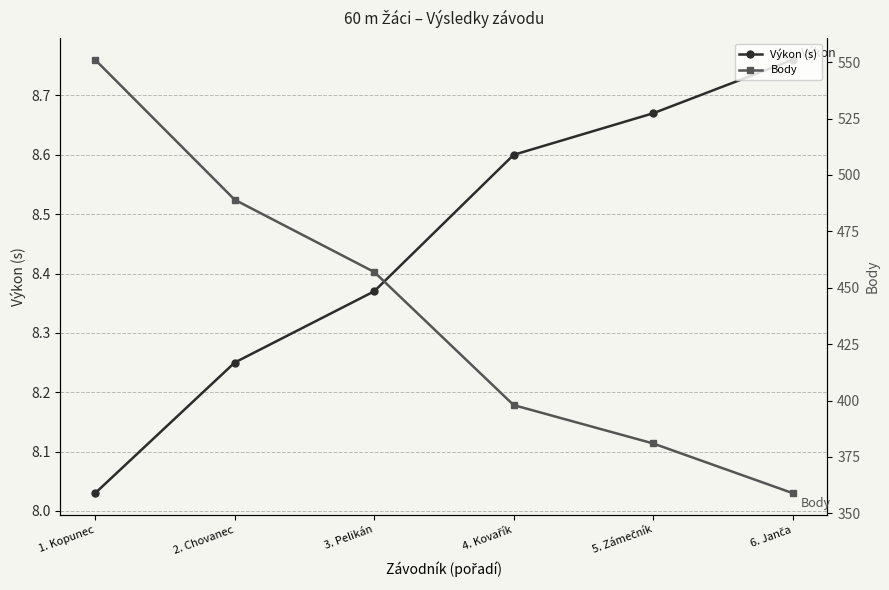

Reading right to left, transcribe all the data shown in this chart.

Výkon (s): 6. Janča=8.8	5. Zámečník=8.7	4. Kovařík=8.6	3. Pelikán=8.4	2. Chovanec=8.2	1. Kopunec=8.0
Body: 6. Janča=359.0	5. Zámečník=381.0	4. Kovařík=398.0	3. Pelikán=457.0	2. Chovanec=489.0	1. Kopunec=551.0